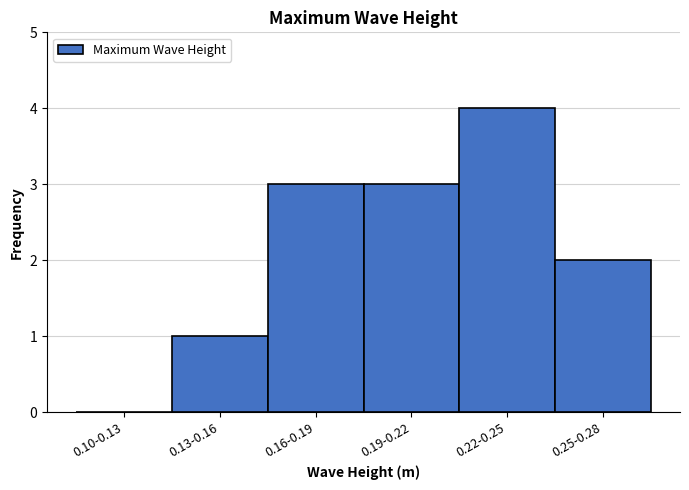

Reading left to right, list all the values displayed in this chart.

0.10-0.13=0	0.13-0.16=1	0.16-0.19=3	0.19-0.22=3	0.22-0.25=4	0.25-0.28=2